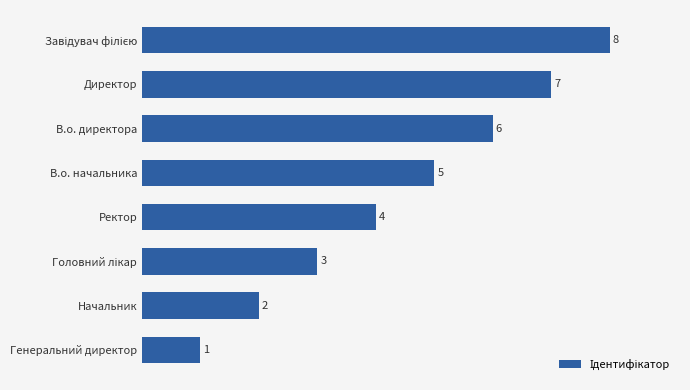

Reading top to bottom, extract all data points from this chart.

8	7	6	5	4	3	2	1